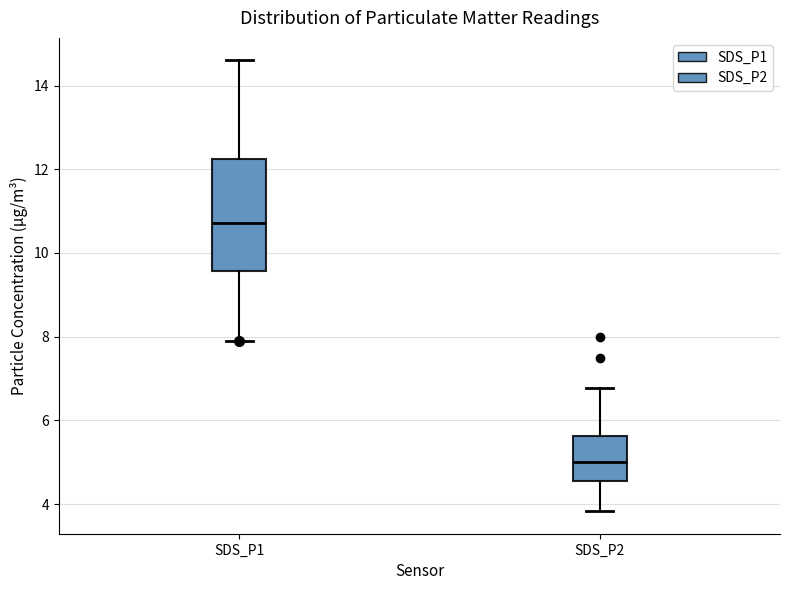

Where does the median line of the box for SDS_P1 sit on the y-axis? The values are not printed on the chart, so give them approximately, as read against the axis.

10.8